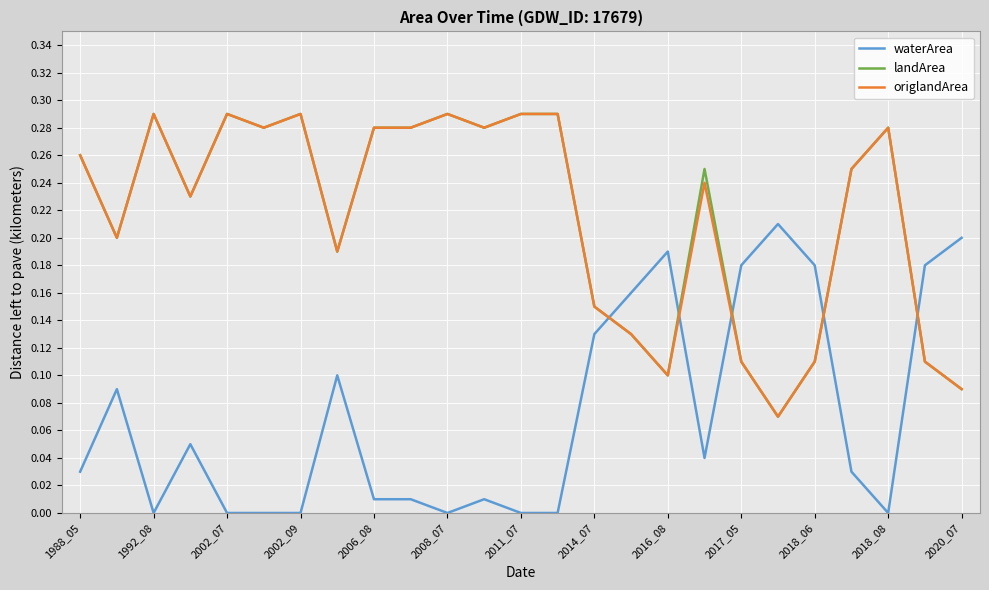

True or false: landArea and waterArea intersect in this chart.

True